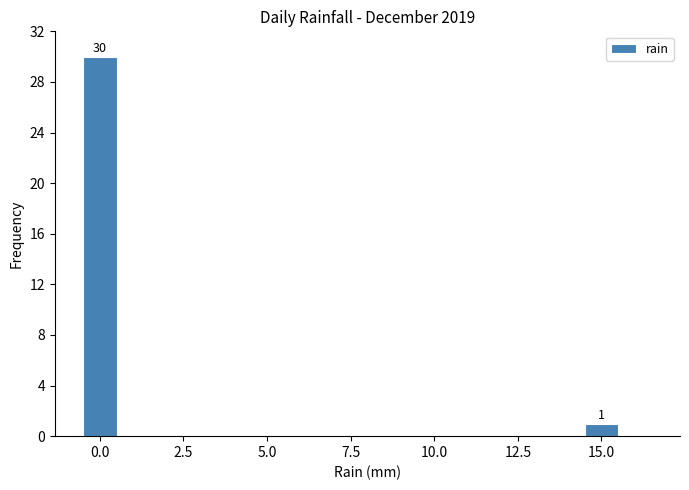

Read against the x-axis, roughly where is the centre of the tallest bar?

0.0